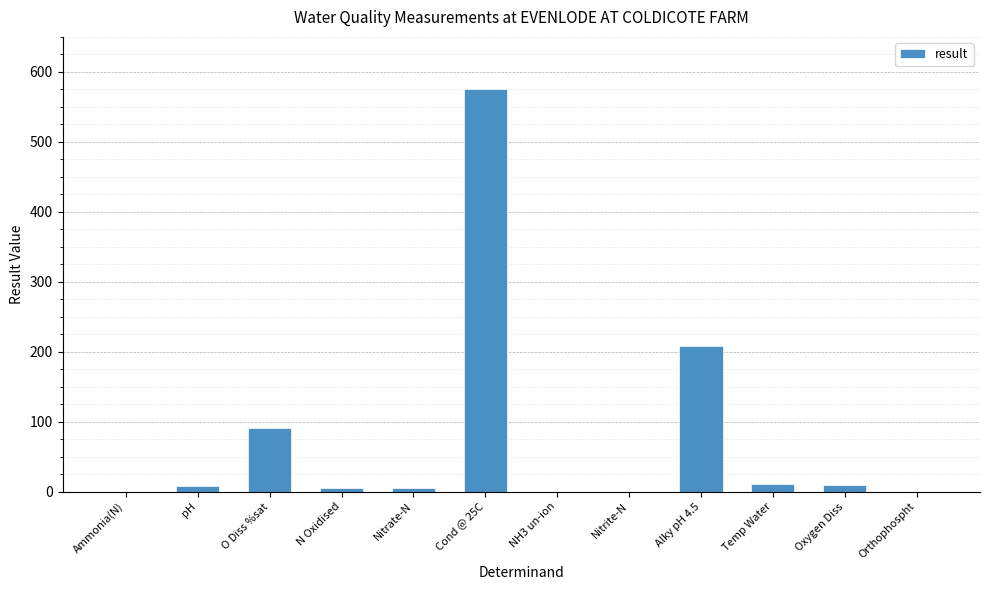

What is the change in value from O Diss %sat to Temp Water?

-79.9